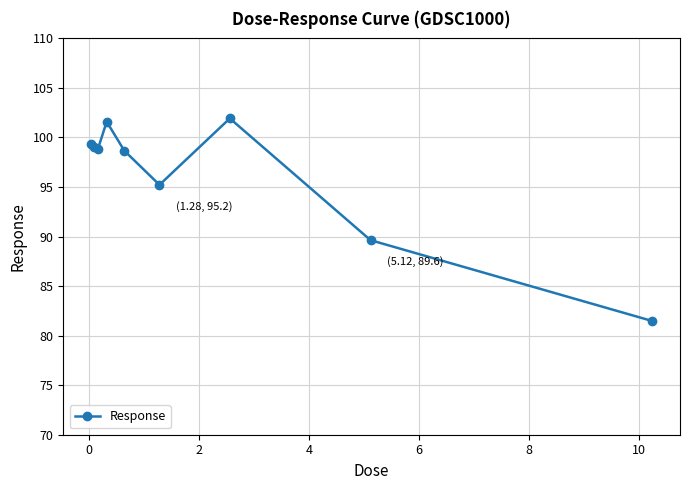

True or false: there are more than 0 points higher than both neighbors.

True